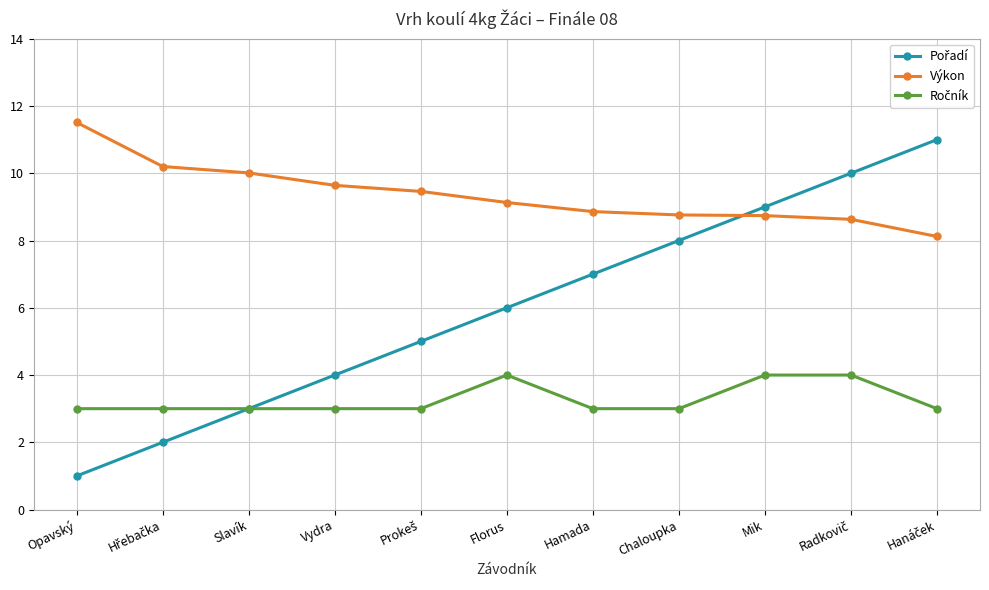

Read the Výkon value at Florus.

9.1